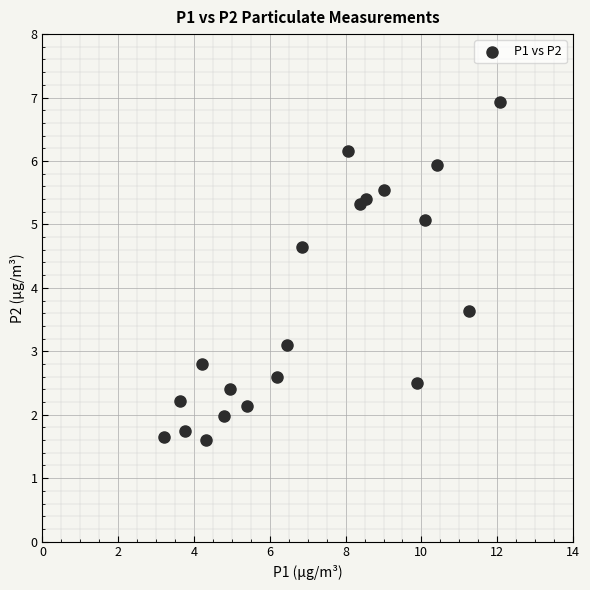

What is the range of Y values (max minus min)?

5.3